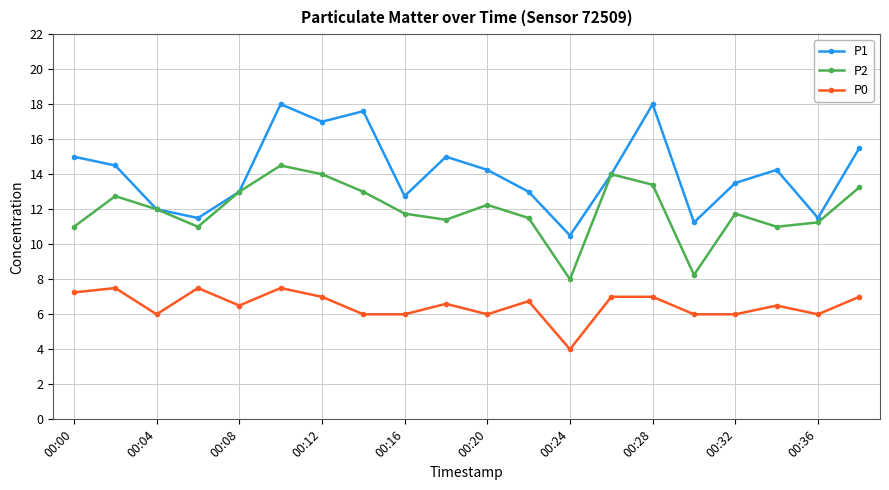

How many categories are shown in the chart?

20